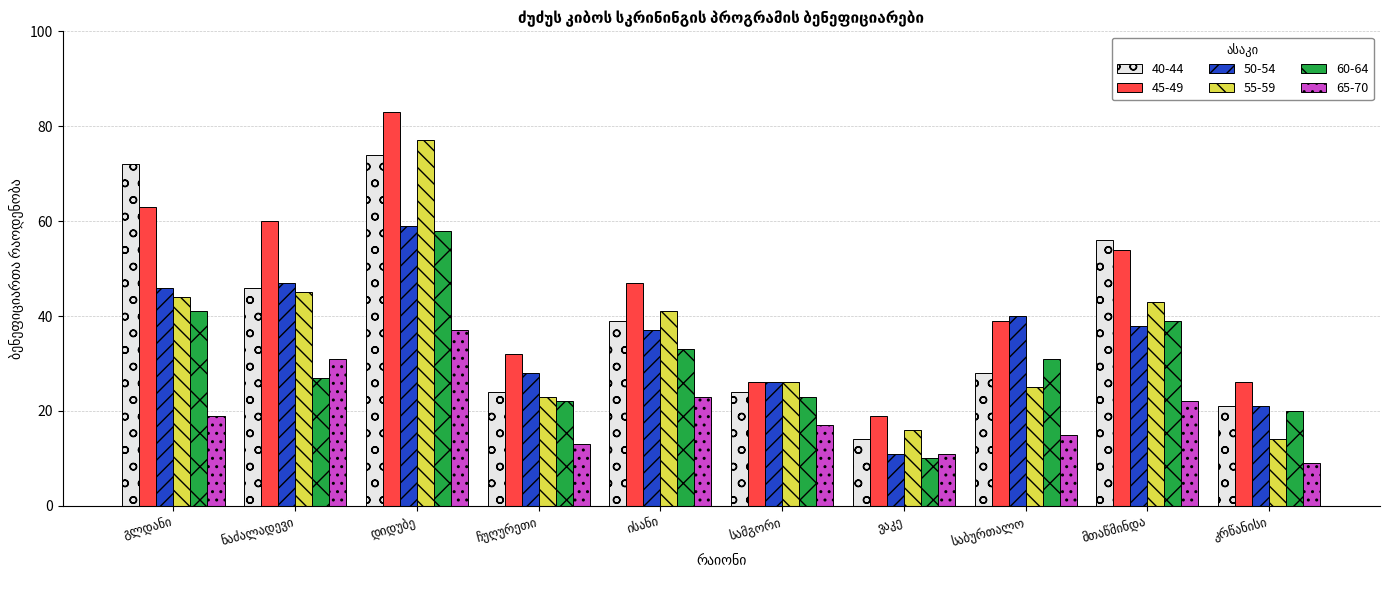

How many values in the 65-70 series are below 19?

5